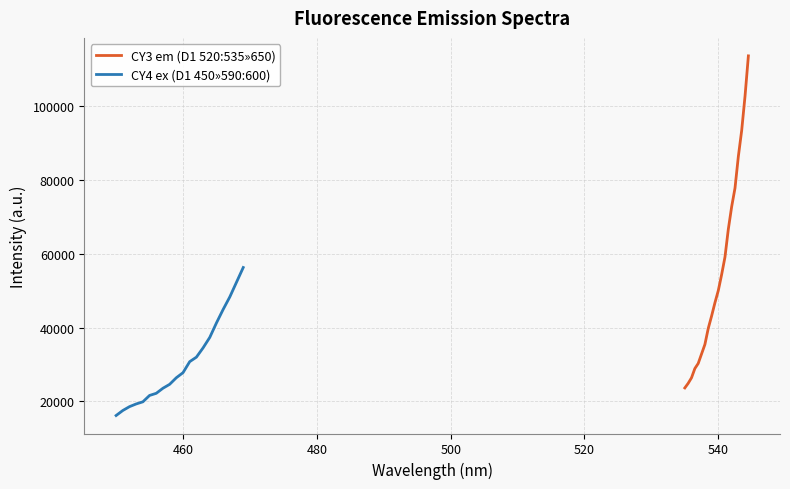

What is the maximum value for CY3 em (D1 520:535»650)?

113731.0